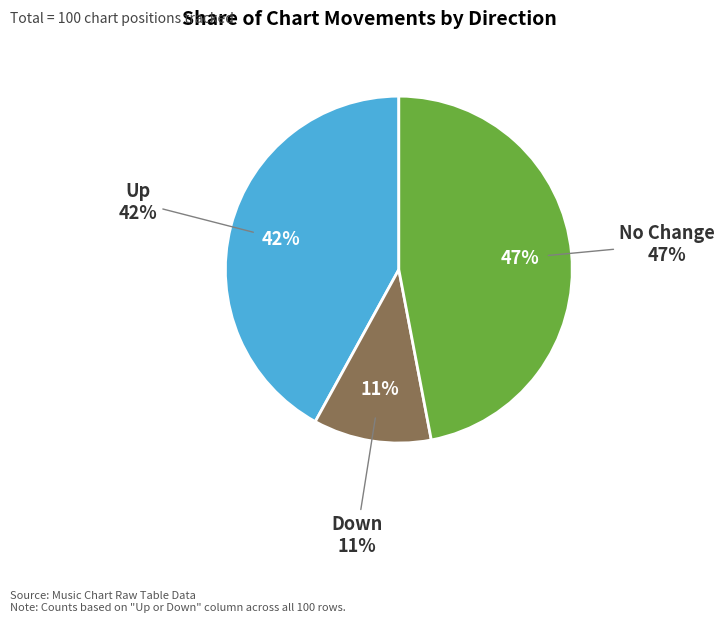

How many segments does this pie chart have?

3